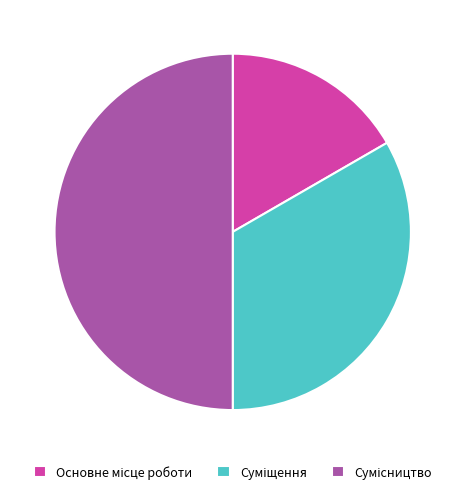

Does Сумісництво represent more than half of the total?

No